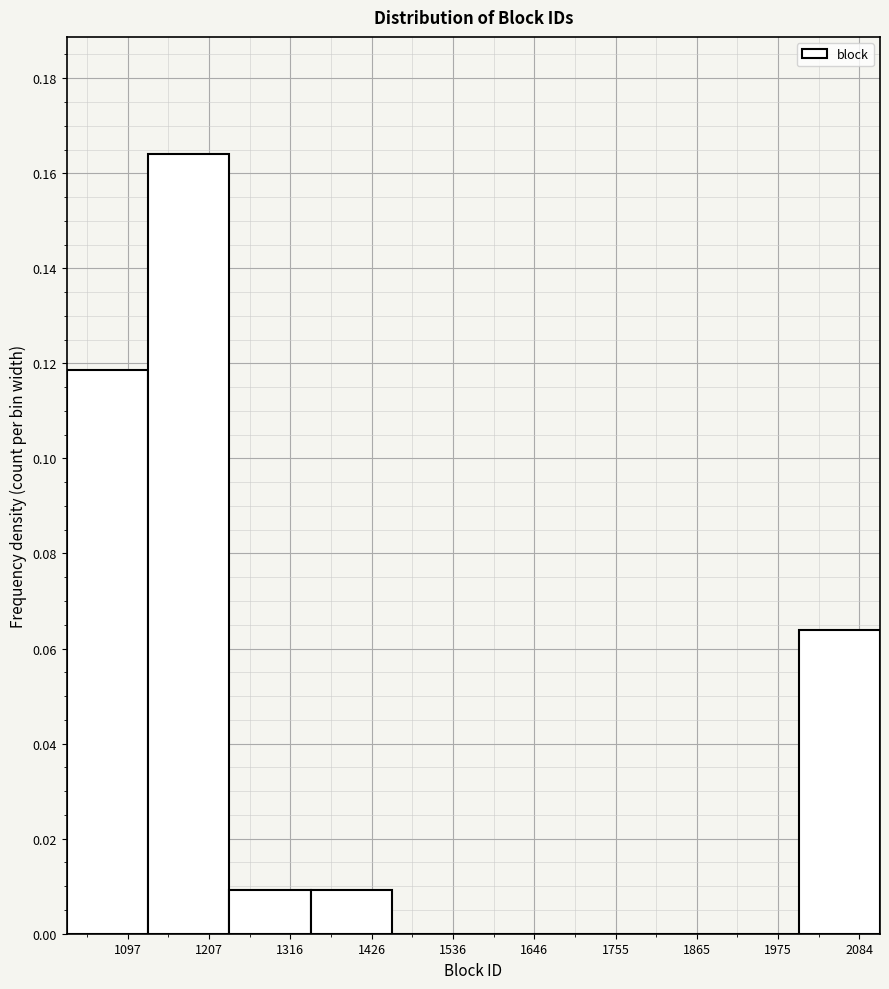

How tall is the bar that spans 1340 to 1460 on the x-axis? Neither the bar edges nor the heights are printed on the chart, so give them approximately, as read against the axes.

0.010